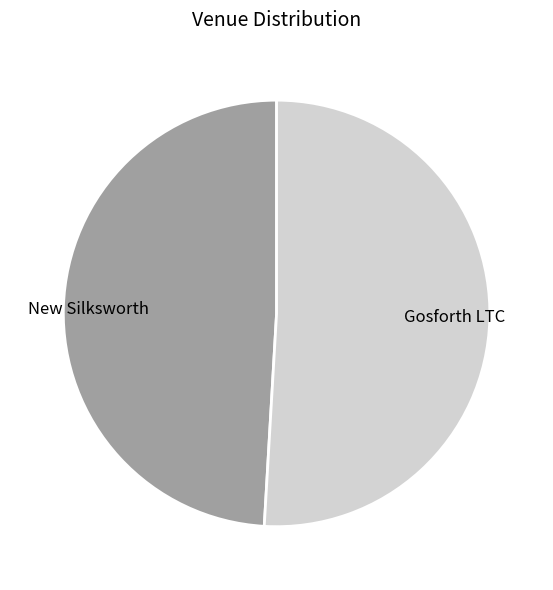

Approximately how many times larger is the value at Gosforth LTC compared to New Silksworth?

1.0